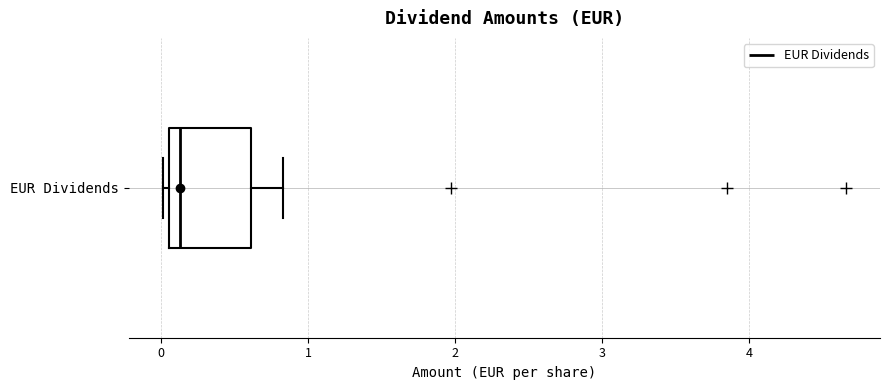

Where is the left edge of the box for EUR Dividends on the x-axis? The values are not printed on the chart, so give them approximately, as read against the axis.

0.1